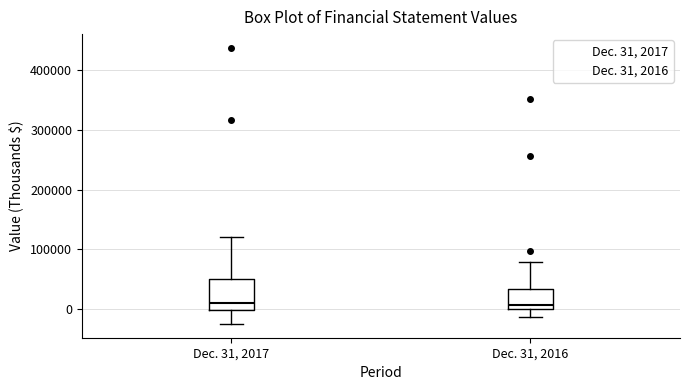

Reading left to right, transcribe this box plot: for each box, give where its median line is, the range the box spans, and where its two whiskers end, as read against the y-axis. The values are not printed on the chart, so give them approximately, as read against the axis.

Dec. 31, 2017: median 10000, box 0 to 50000, whiskers -20000 to 120000
Dec. 31, 2016: median 10000, box 0 to 30000, whiskers -10000 to 80000